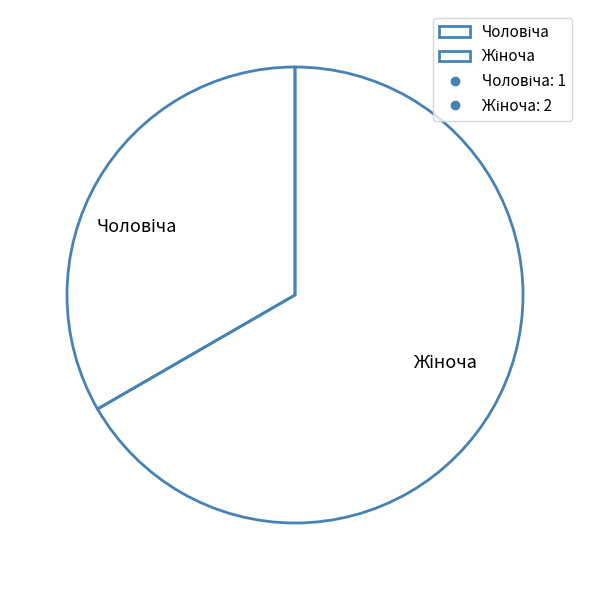

Does any single category account for the majority?

Yes